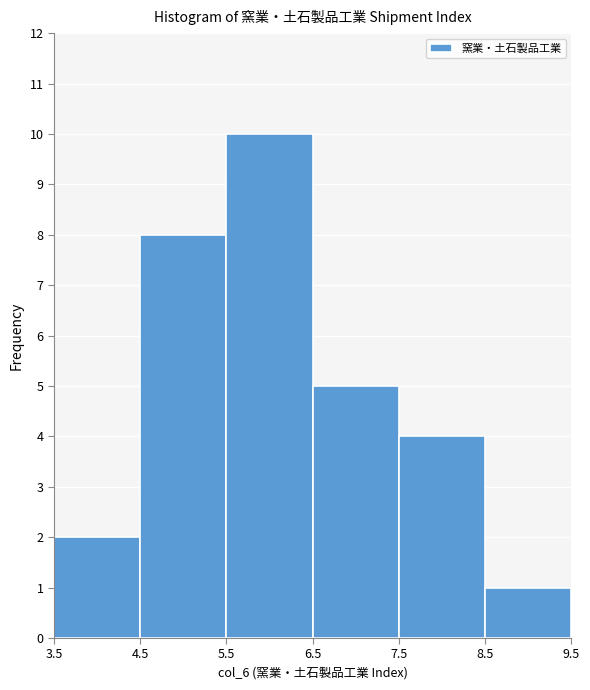

How tall is the bar that spans 3.5 to 4.5 on the x-axis? The values are not printed on the chart, so give them approximately, as read against the axis.

2